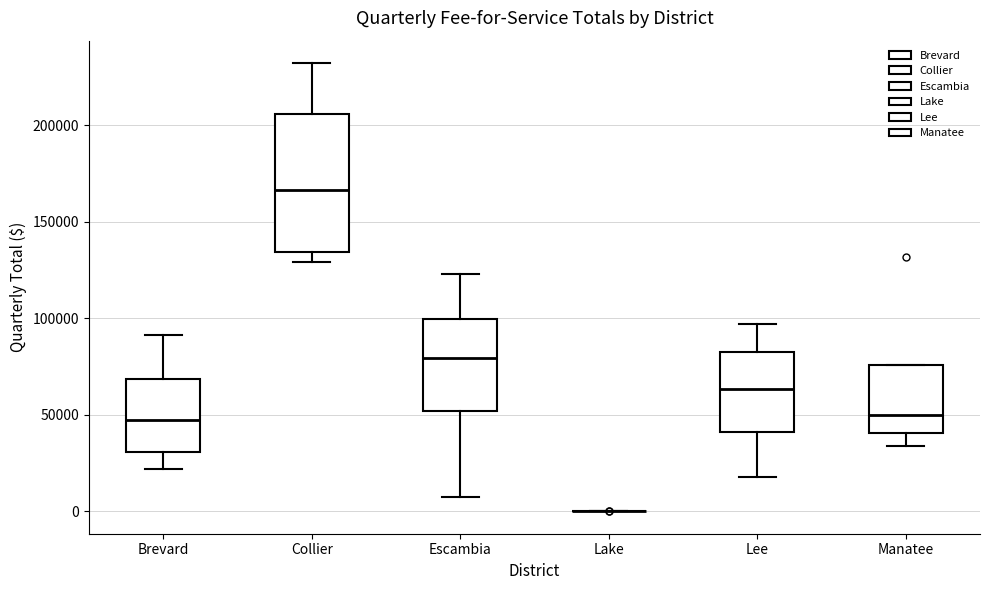

Reading left to right, transcribe this box plot: for each box, give where its median line is, the range the box spans, and where its two whiskers end, as read against the y-axis. The values are not printed on the chart, so give them approximately, as read against the axis.

Brevard: median 45000, box 30000 to 70000, whiskers 20000 to 90000
Collier: median 165000, box 135000 to 205000, whiskers 130000 to 230000
Escambia: median 80000, box 50000 to 100000, whiskers 5000 to 125000
Lake: box collapsed to a line at 0, whiskers 0 to 0
Lee: median 65000, box 40000 to 85000, whiskers 20000 to 95000
Manatee: median 50000, box 40000 to 75000, whiskers 35000 to 75000